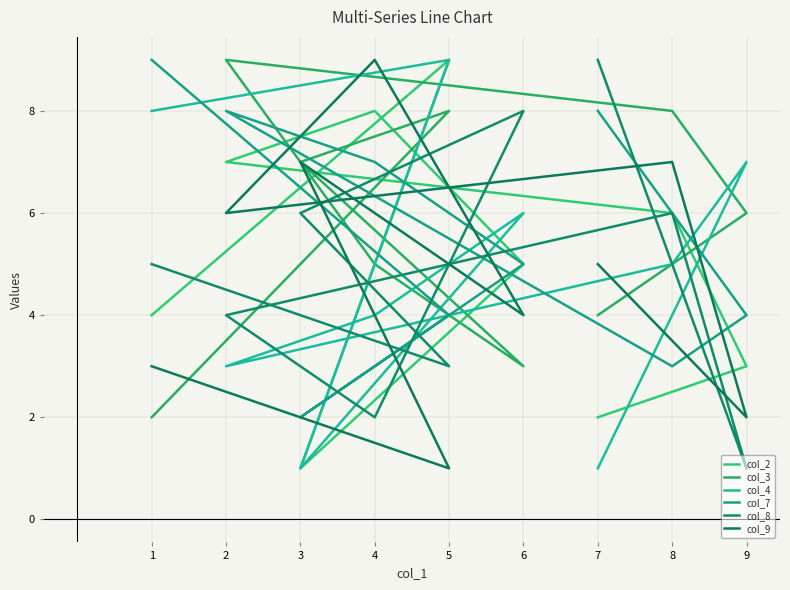

What is the maximum value for col_4?

9